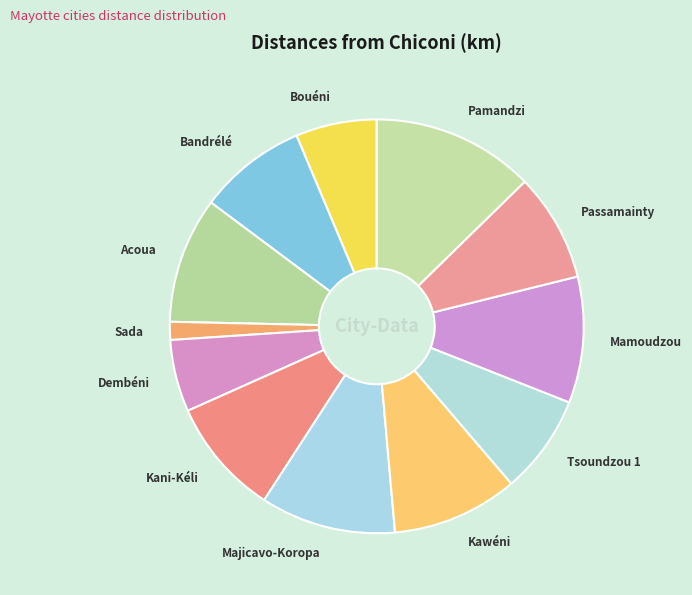

Does Dembéni represent more than half of the total?

No